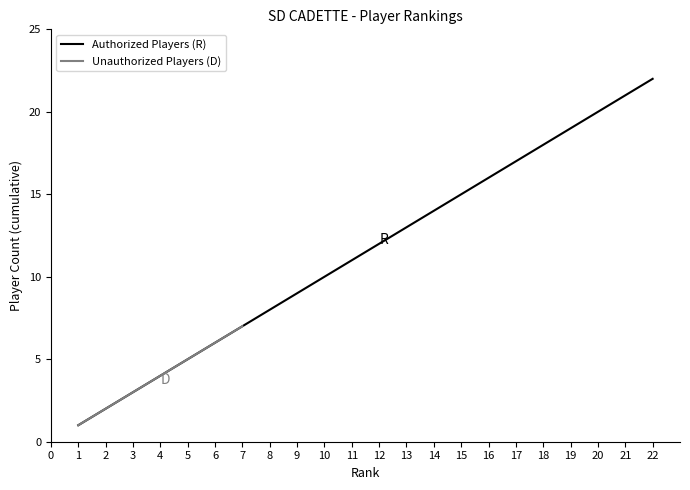

Rank the categories by Authorized Players (R) value from lowest to highest.

1, 2, 3, 4, 5, 6, 7, 8, 9, 10, 11, 12, 13, 14, 15, 16, 17, 18, 19, 20, 21, 22